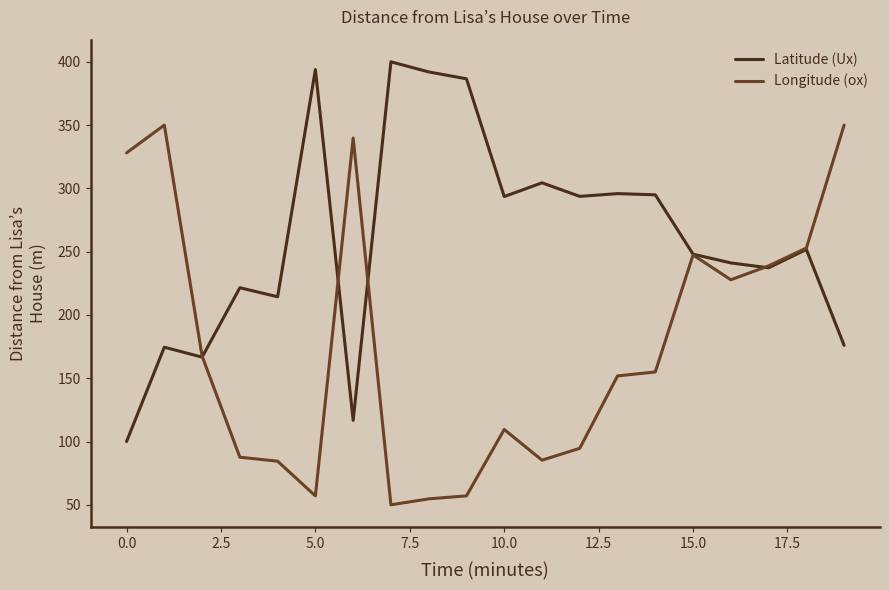

What is the smallest value displayed?

50.0